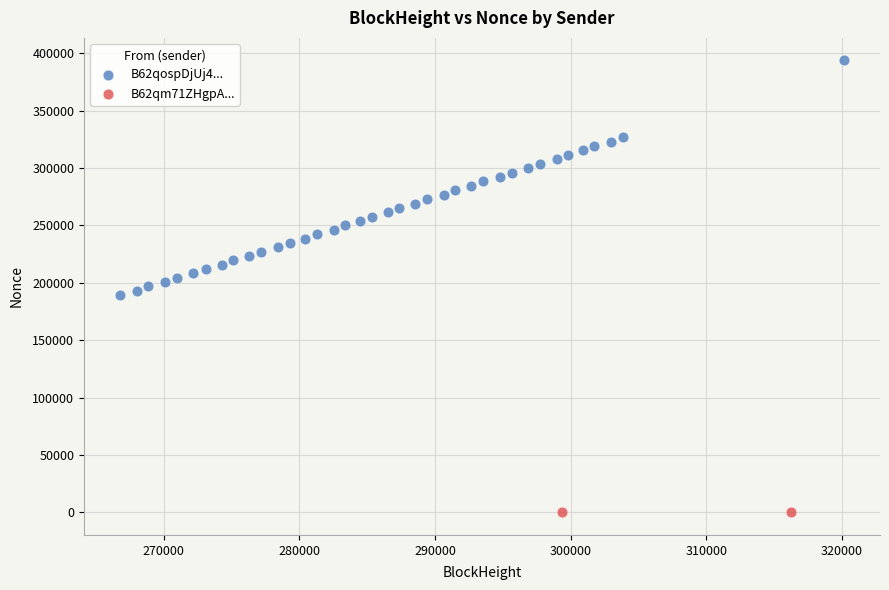

Which series contains the highest Y value?

B62qospDjUj4...